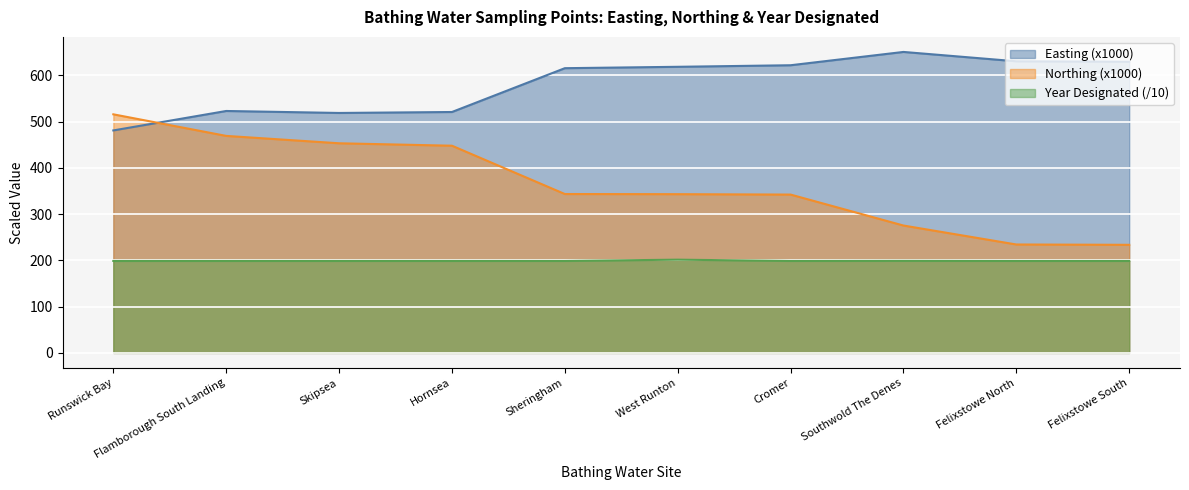

Reading right to left, extract all data points from this chart.

Easting: 629.7	630.6	650.8	622.0	618.7	615.7	520.9	518.8	523.1	481.1
Northing: 233.7	234.4	275.4	342.3	343.2	343.5	448.0	453.3	469.2	515.9
Year Designated: 198.8	198.8	199.0	198.8	201.6	198.8	198.8	198.8	198.8	198.8